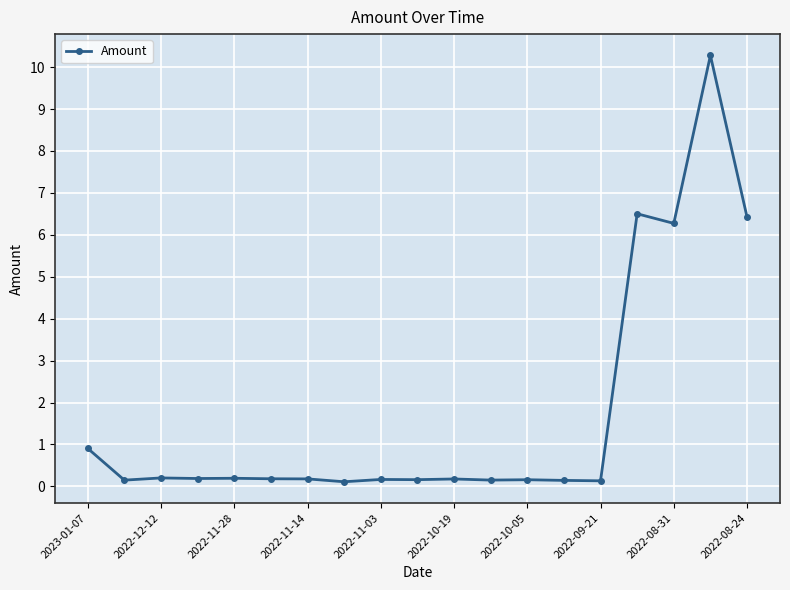

What is the average value?

1.7